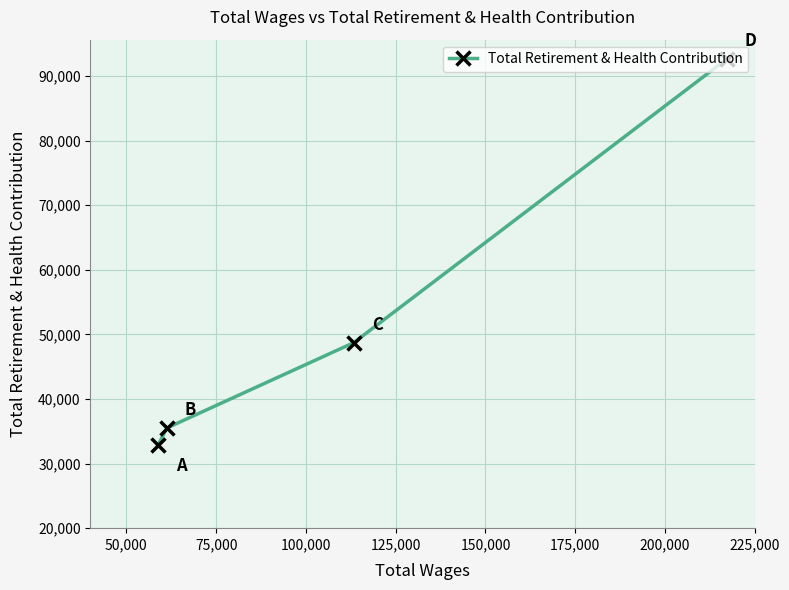

What is the value of the 3rd point from the left?

48726